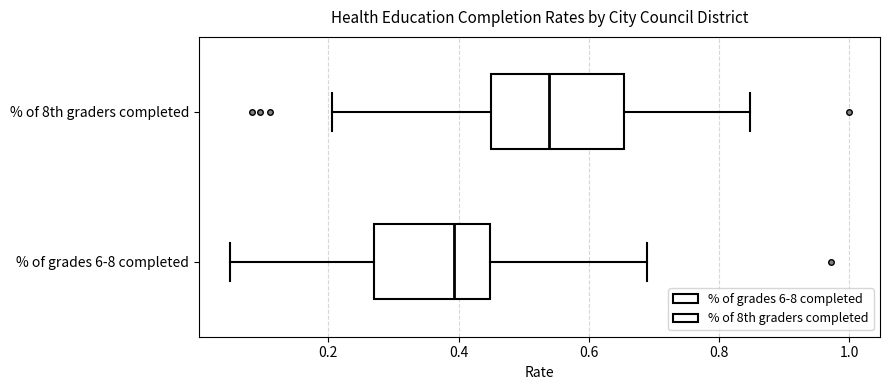

Which box has the furthest to the left median line?

% of grades 6-8 completed